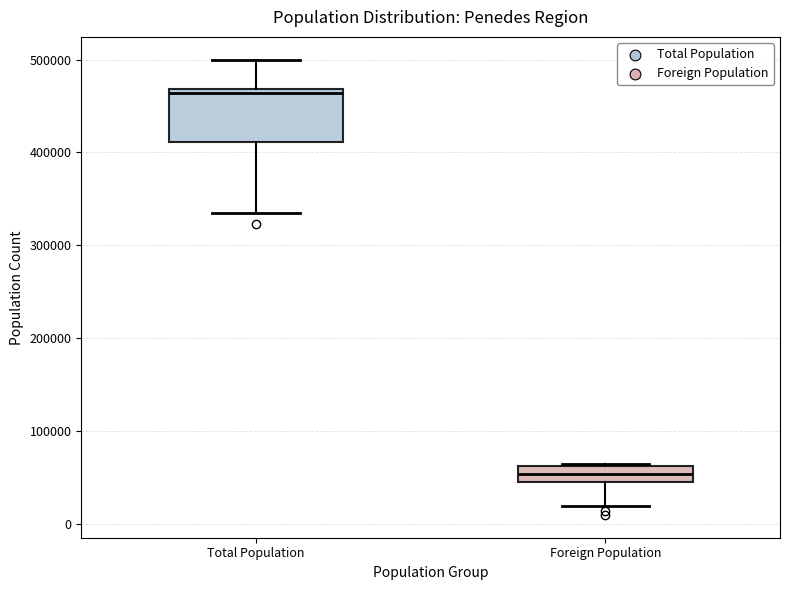

Where is the upper edge of the box for Total Population on the y-axis? The values are not printed on the chart, so give them approximately, as read against the axis.

470000